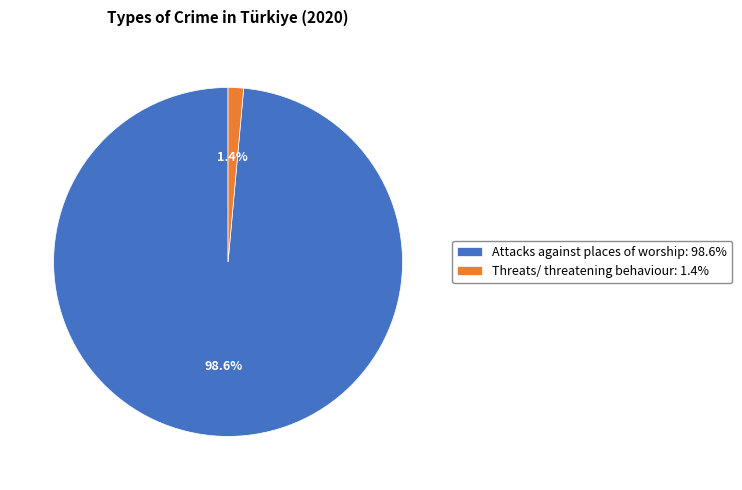

True or false: Threats/ threatening behaviour accounts for 1% of the total.

True